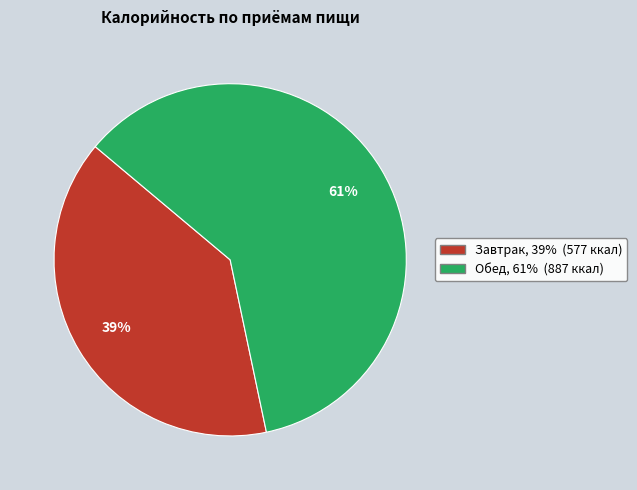

Between Обед and Завтрак, which is larger?

Обед